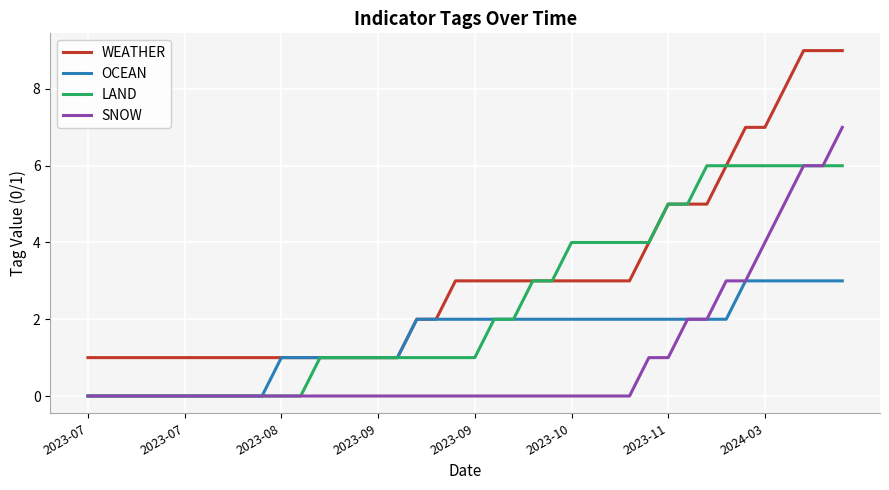

What is the difference between the second highest and minimum values in the WEATHER series?

8